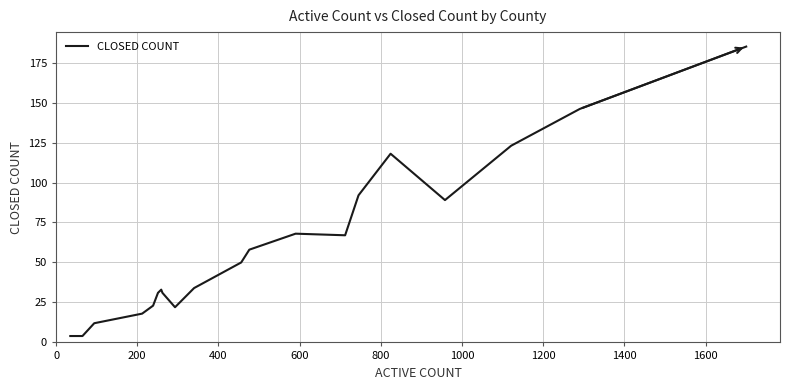

What is the difference between the maximum and minimum values?

181